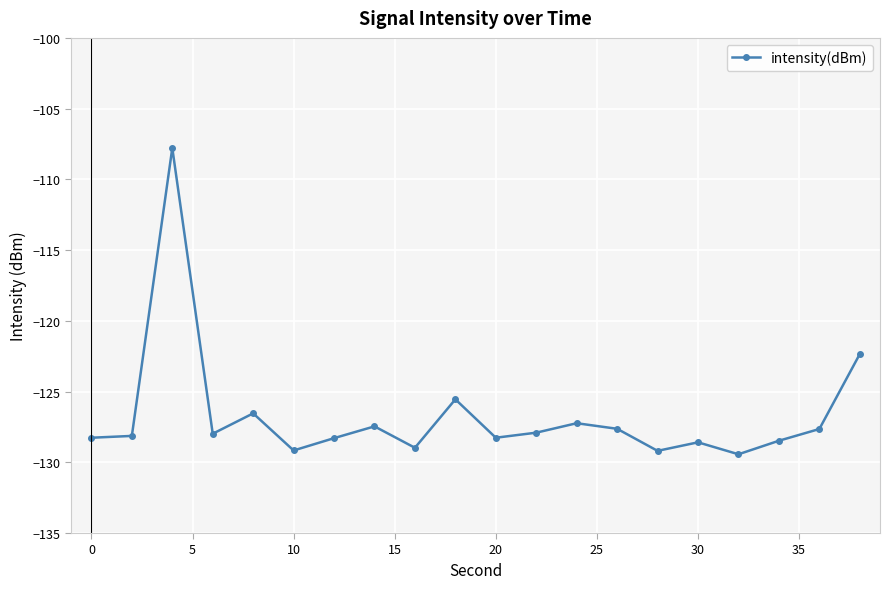

What is the value of the 9th point from the left?

-129.0